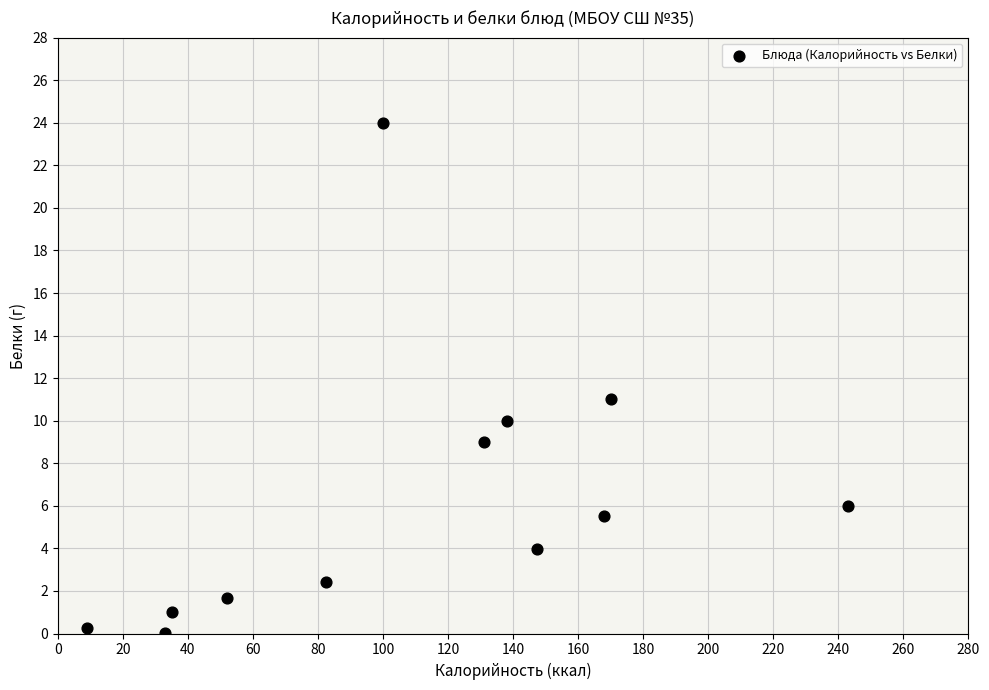

What is the range of X values (max minus min)?

234.0